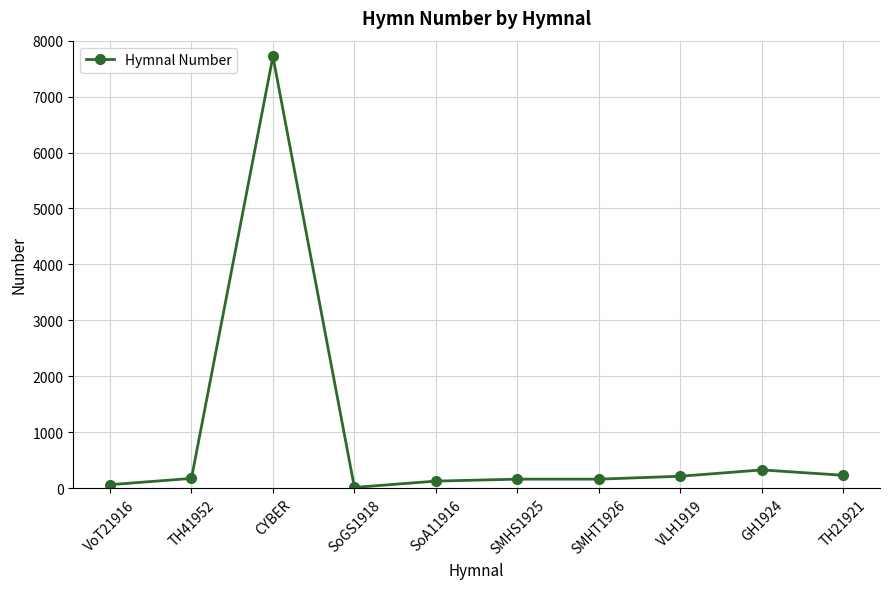

What is the label of the 6th point from the left?

SMHS1925